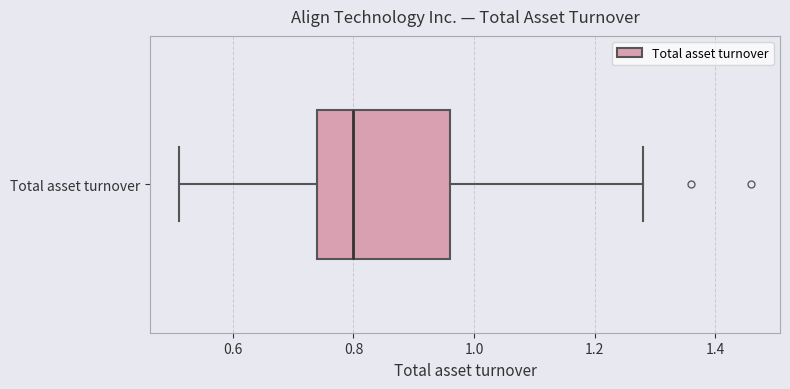

Transcribe this box plot: give where the median line is, the range the box spans, and where the two whiskers end, as read against the x-axis. The values are not printed on the chart, so give them approximately, as read against the axis.

median 0.80, box 0.74 to 0.96, whiskers 0.52 to 1.28